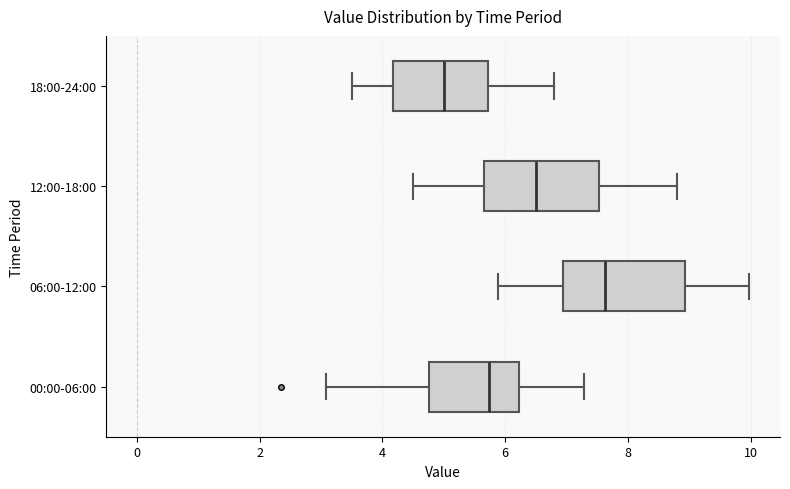

Reading bottom to top, read every box against the x-axis: the position of its median line, the range the box covers, and the ends of its whiskers. The values are not printed on the chart, so give them approximately, as read against the axis.

00:00-06:00: median 5.8, box 4.8 to 6.2, whiskers 3.0 to 7.2
06:00-12:00: median 7.6, box 7.0 to 9.0, whiskers 5.8 to 10.0
12:00-18:00: median 6.6, box 5.6 to 7.6, whiskers 4.6 to 8.8
18:00-24:00: median 5.0, box 4.2 to 5.8, whiskers 3.6 to 6.8